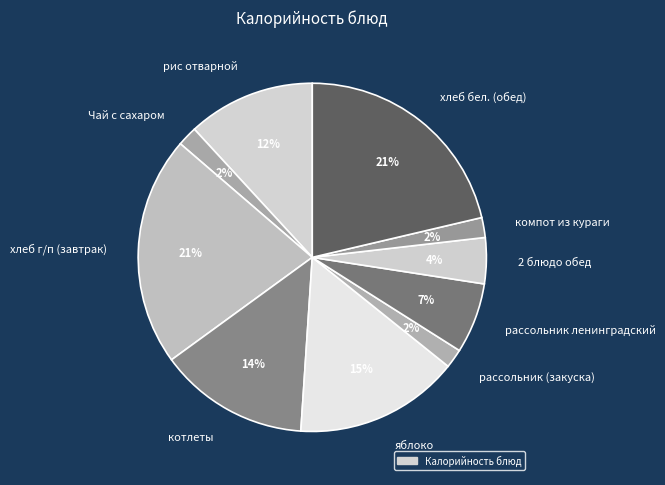

To the nearest percent, what portion does яблоко represent?

15%